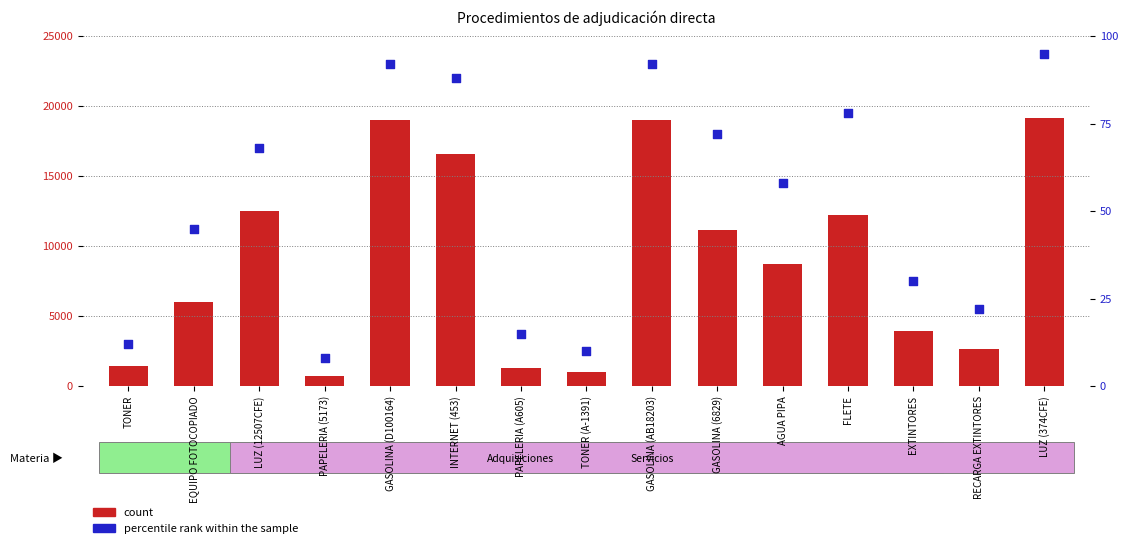

Is the value of percentile rank within the sample at AGUA PIPA greater than the value of count at GASOLINA (D100164)?

No